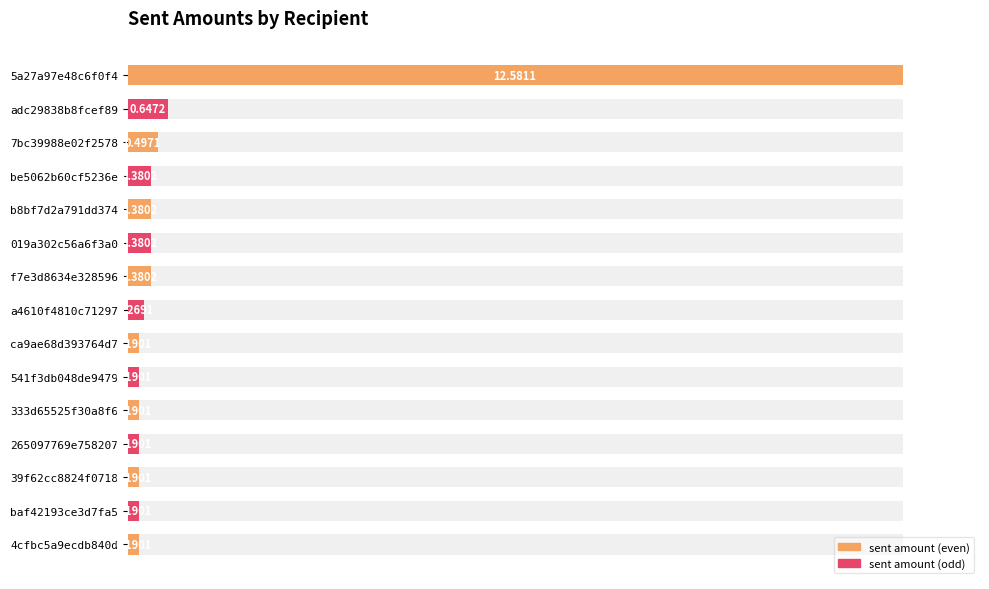

Does the chart contain any negative values?

No